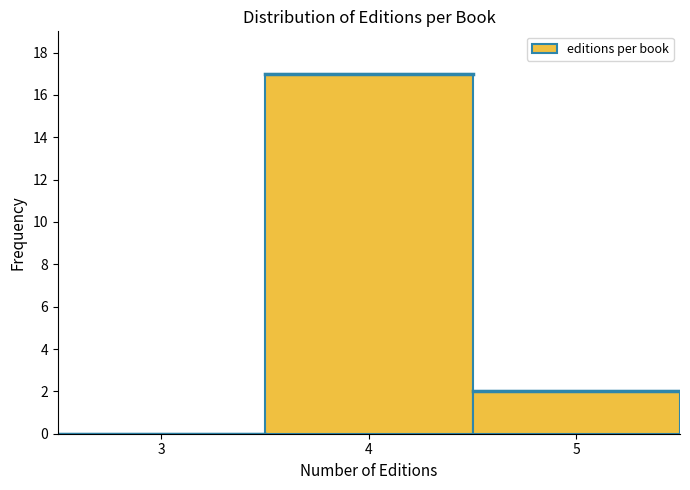

Reading right to left, extract all data points from this chart.

5=2	4=17	3=0